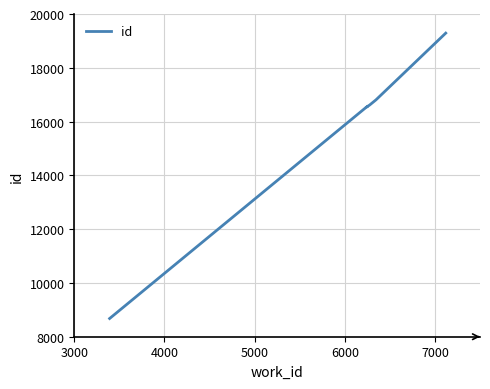

Is this an area chart (filled region under the line)?

No